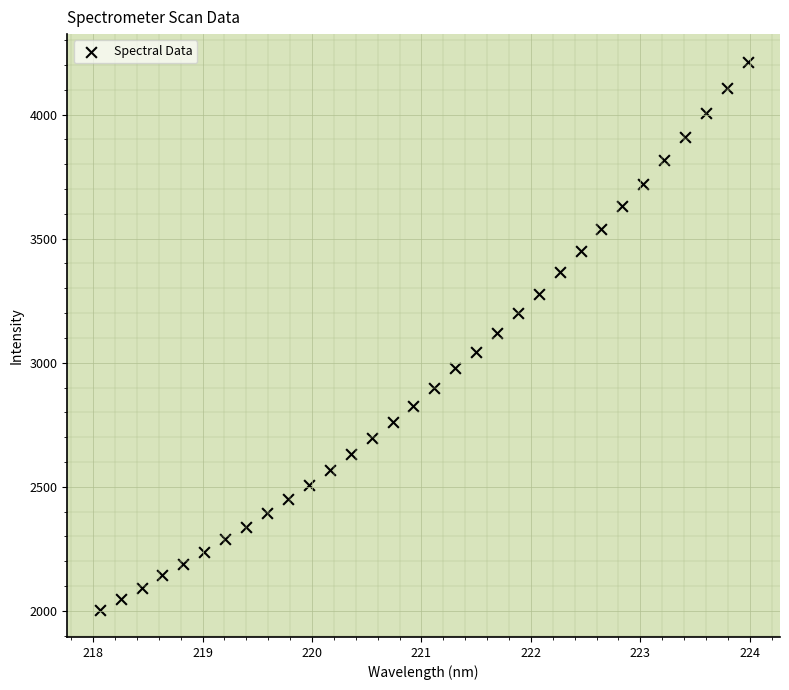

What is the range of X values (max minus min)?

5.9